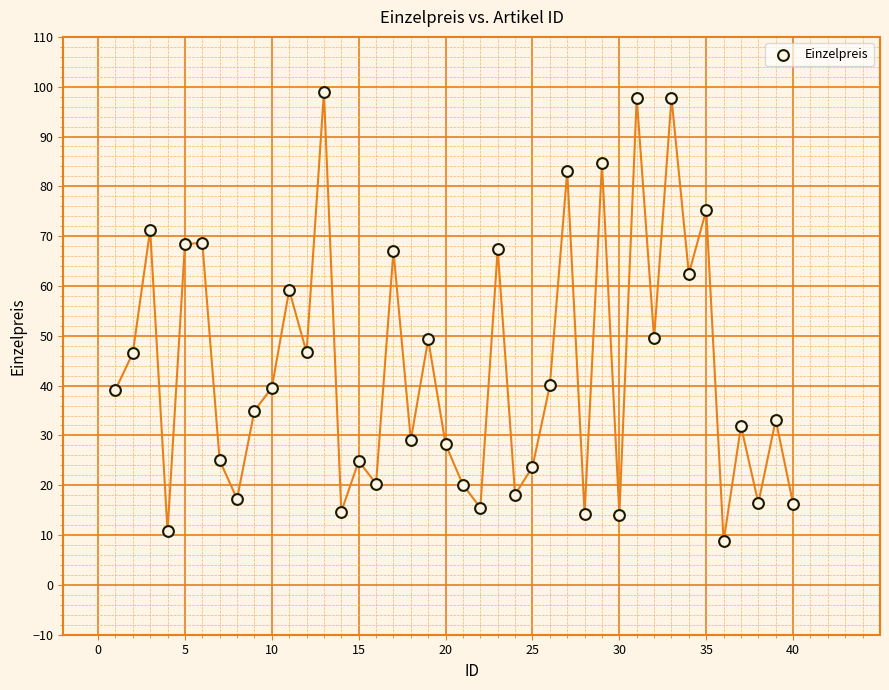

What is the range of X values (max minus min)?

39.0